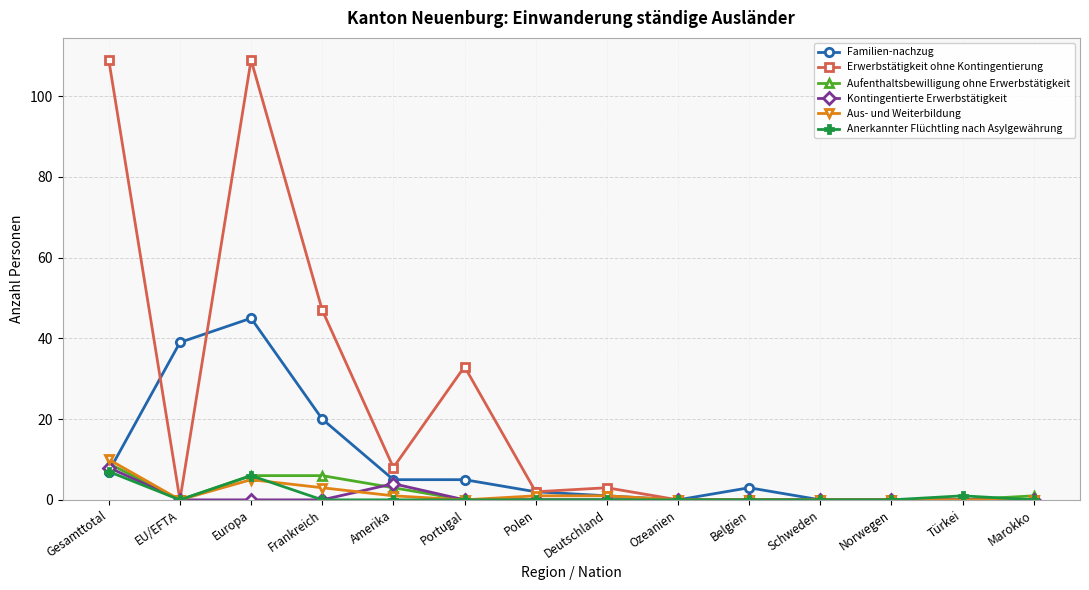

What are all the series names shown in the legend?

Familien-nachzug, Erwerbstätigkeit ohne Kontingentierung, Aufenthaltsbewilligung ohne Erwerbstätigkeit, Kontingentierte Erwerbstätigkeit, Aus- und Weiterbildung, Anerkannter Flüchtling nach Asylgewährung